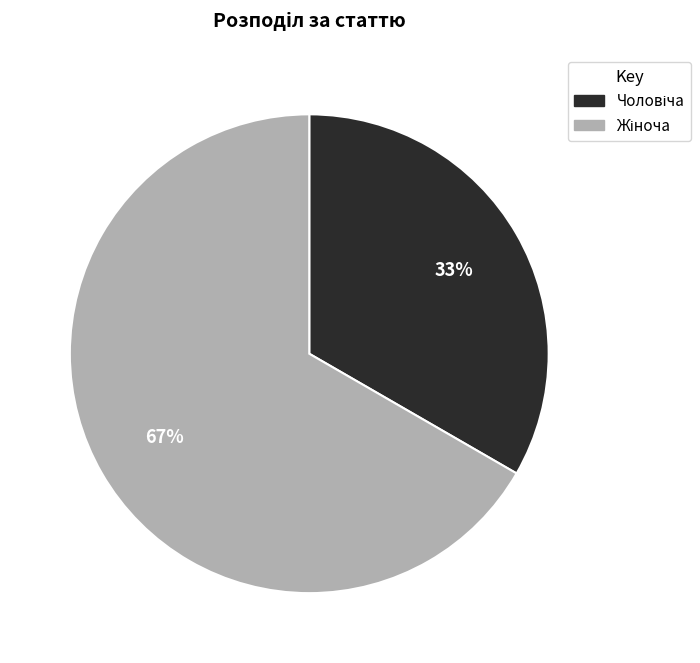

To the nearest percent, what is the average slice percentage?

50%